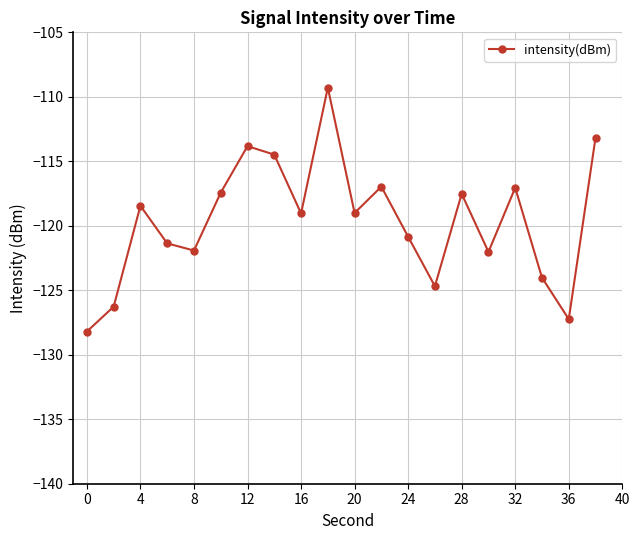

Is this an area chart (filled region under the line)?

No